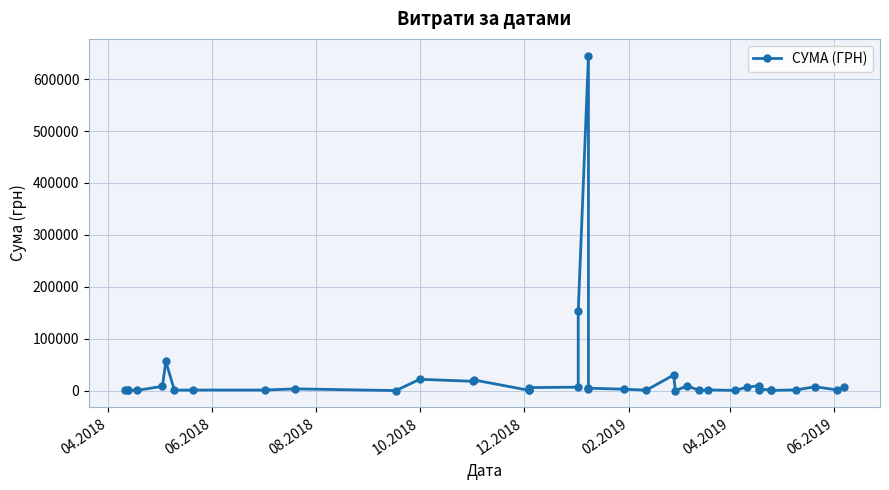

Reading right to left, list all the values displayed in this chart.

7000.0	1500.0	7695.0	1560.0	584.4	2072.0	2447.7	1831.5	9738.0	6672.6	647.0	1600.0	544.0	9262.2	203.2	30256.2	1051.9	2939.9	4872.0	2442.8	645177.7	152550.8	6863.2	6000.0	977.0	864.0	20625.0	18150.0	22000.0	255.6	3549.9	1284.0	1320.0	1036.4	56526.2	8500.0	578.0	1162.7	1048.0	1707.0